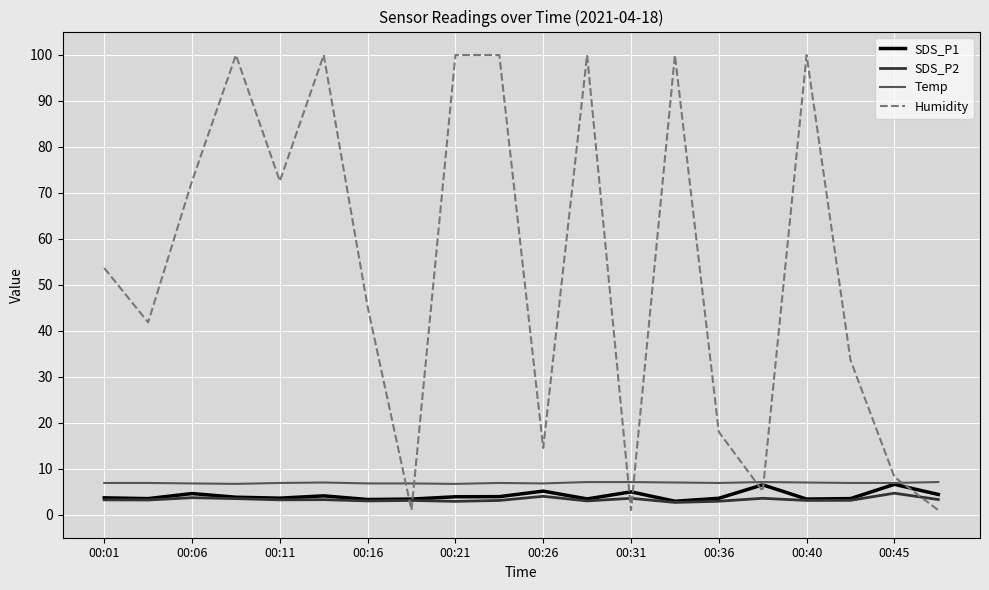

How many times do Temp and Humidity cross each other?

7